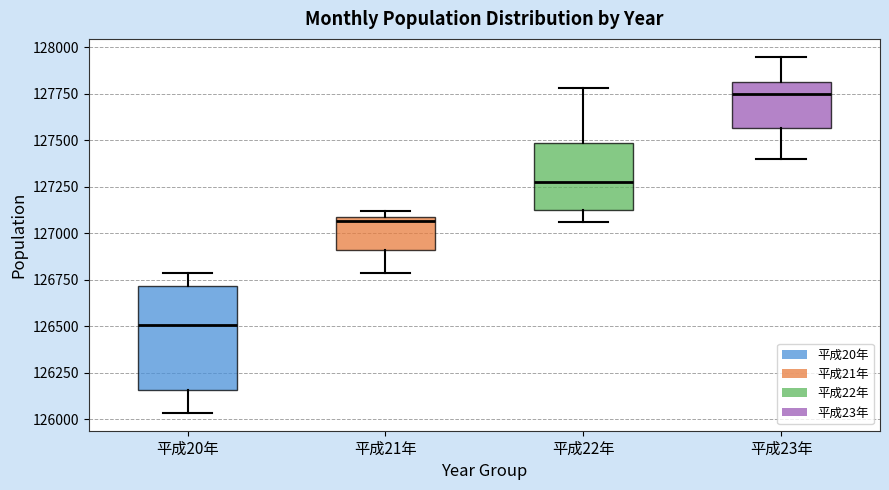

Where is the upper edge of the box for 平成20年 on the y-axis? The values are not printed on the chart, so give them approximately, as read against the axis.

126700